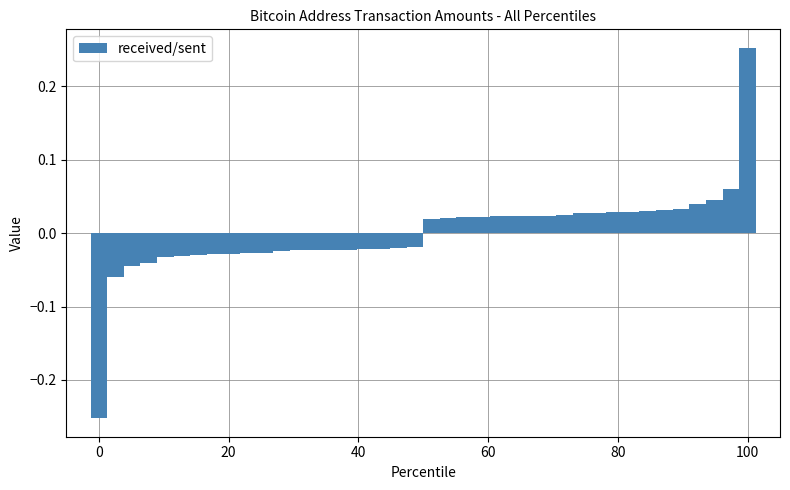

Around what value on the x-axis is the tallest bar? Give the approximate position of its centre, as read against the axis.

100